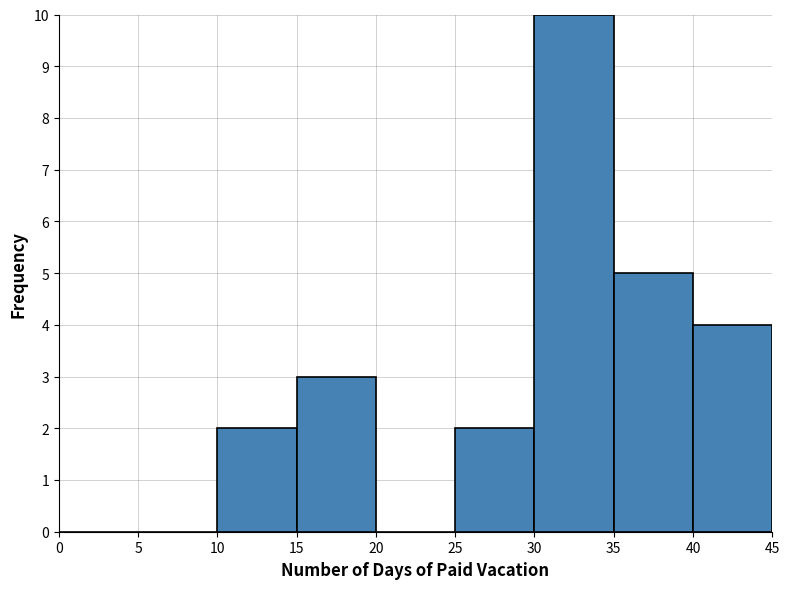

Which range on the x-axis has the tallest bar?

30 to 35